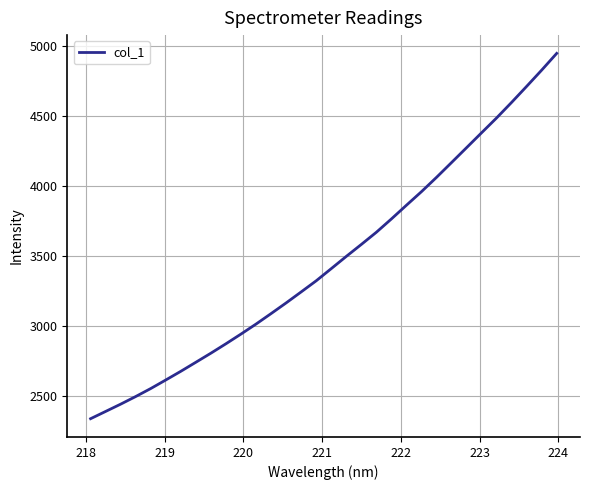

Reading left to right, what are all the values shown in this chart?

2334.8	2386.8	2438.9	2493.4	2550.5	2611.7	2673.8	2738.4	2803.4	2870.7	2940.0	3011.4	3086.3	3162.5	3241.1	3320.6	3407.4	3494.8	3580.2	3667.2	3762.3	3860.3	3957.2	4059.3	4165.1	4271.3	4378.0	4484.0	4595.1	4709.4	4825.4	4945.0